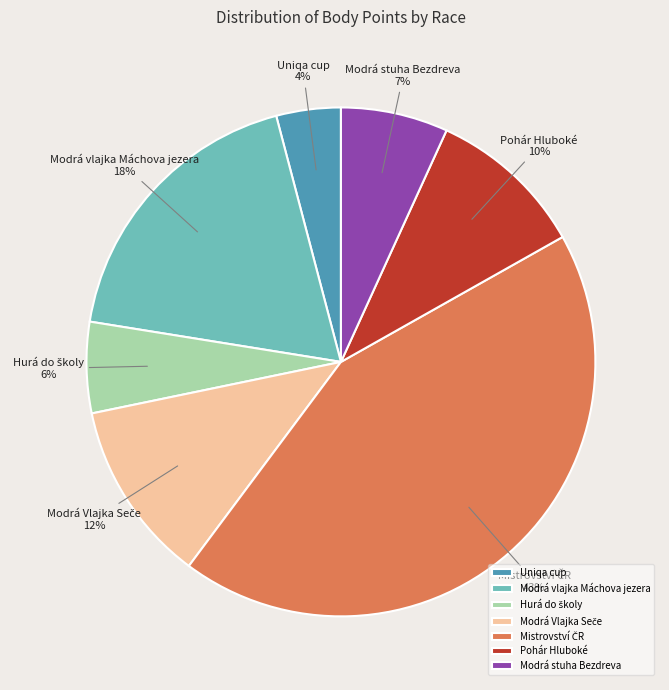

Count the number of slices in the pie.

7